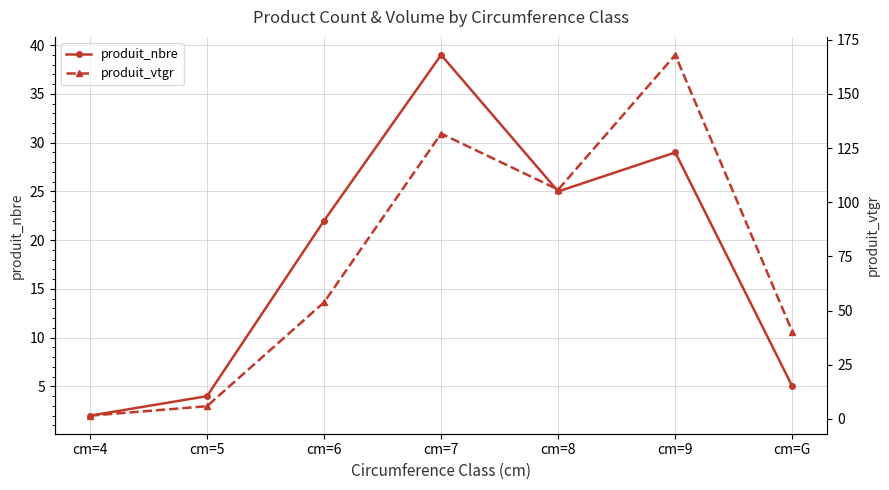

What is the lowest value of the produit_vtgr series?

1.5